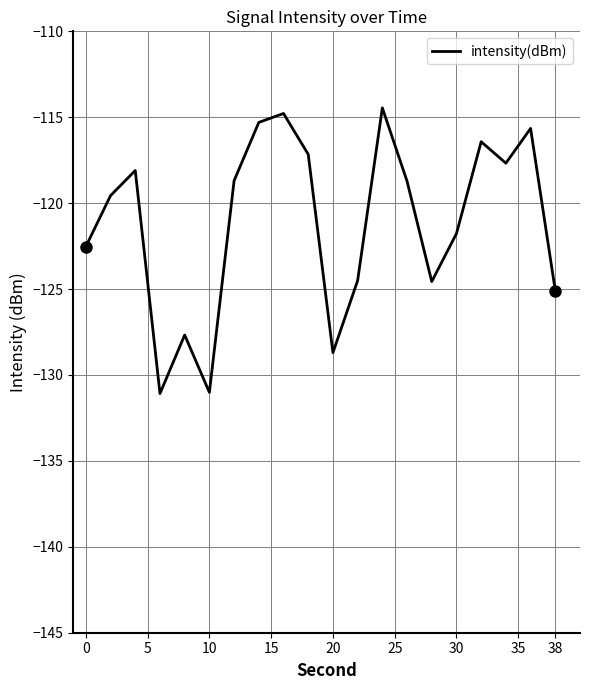

What is the difference between the maximum and minimum values?

16.6